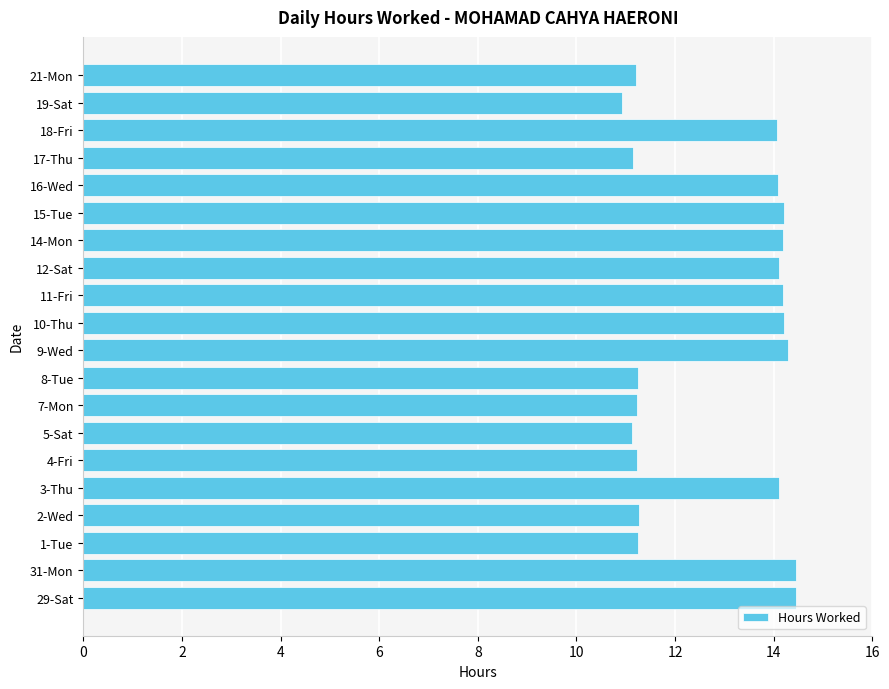

The value at 14-Mon is 14.2. True or false?

True